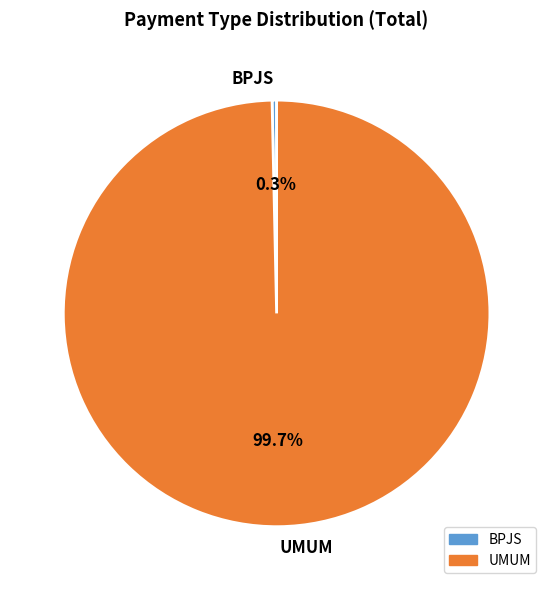

What is the majority slice?

UMUM